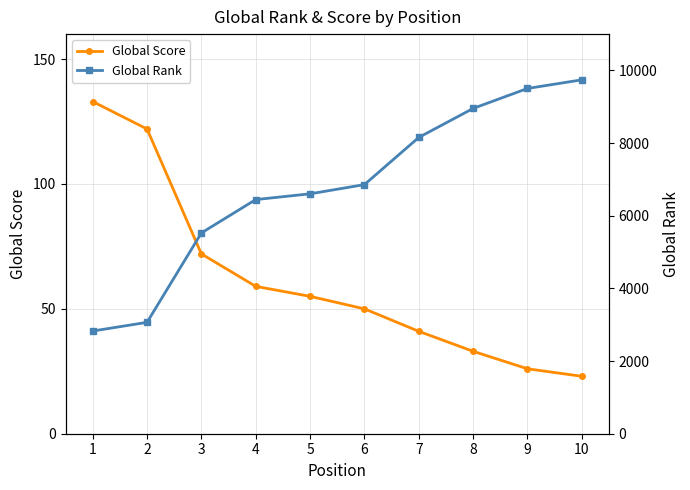

Which series changed the most between 2 and 7?

Global Rank